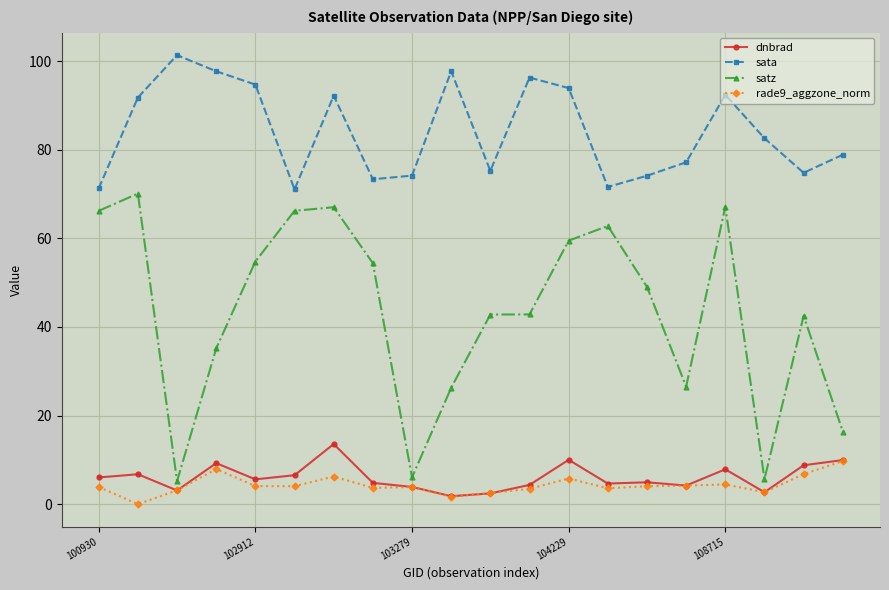

What is the maximum value for satz?

70.1